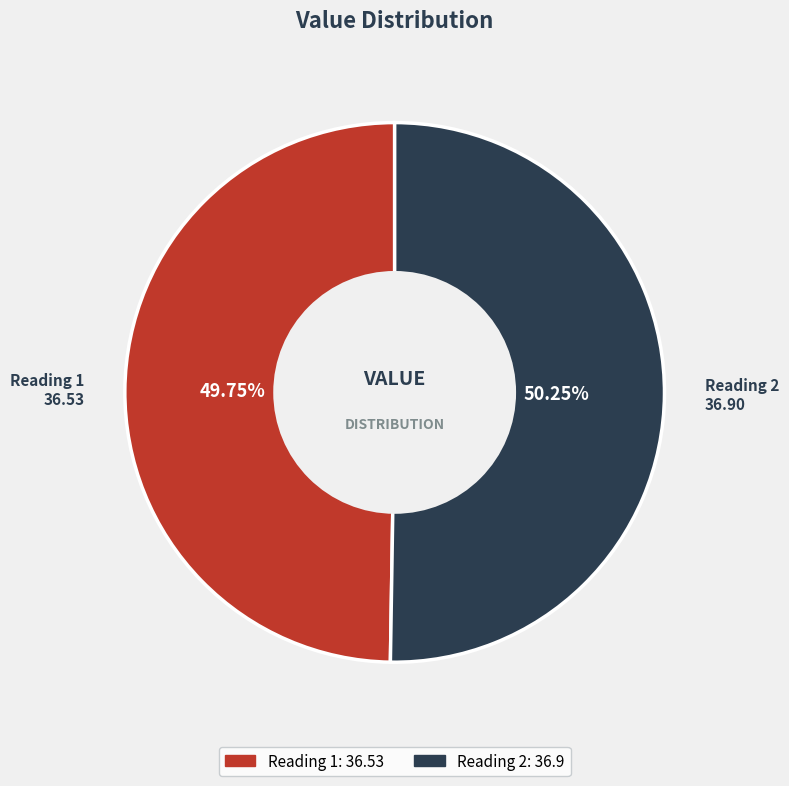

Which slice is the largest?

Reading 2 36.90